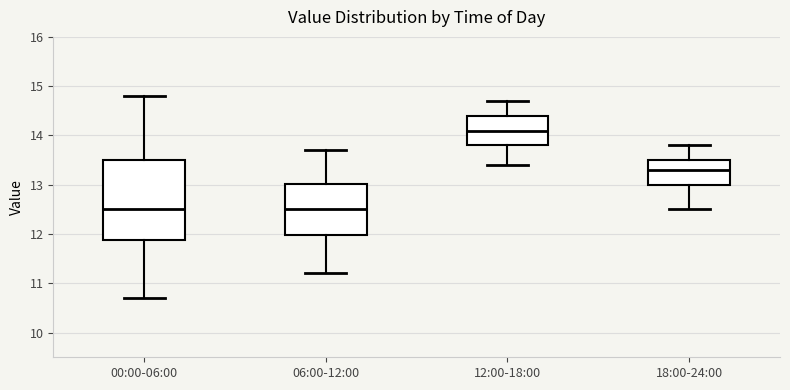

Reading left to right, read every box against the y-axis: the position of its median line, the range the box covers, and the ends of its whiskers. The values are not printed on the chart, so give them approximately, as read against the axis.

00:00-06:00: median 12.5, box 11.9 to 13.5, whiskers 10.7 to 14.8
06:00-12:00: median 12.5, box 12.0 to 13.0, whiskers 11.2 to 13.7
12:00-18:00: median 14.1, box 13.8 to 14.4, whiskers 13.4 to 14.7
18:00-24:00: median 13.3, box 13.0 to 13.5, whiskers 12.5 to 13.8